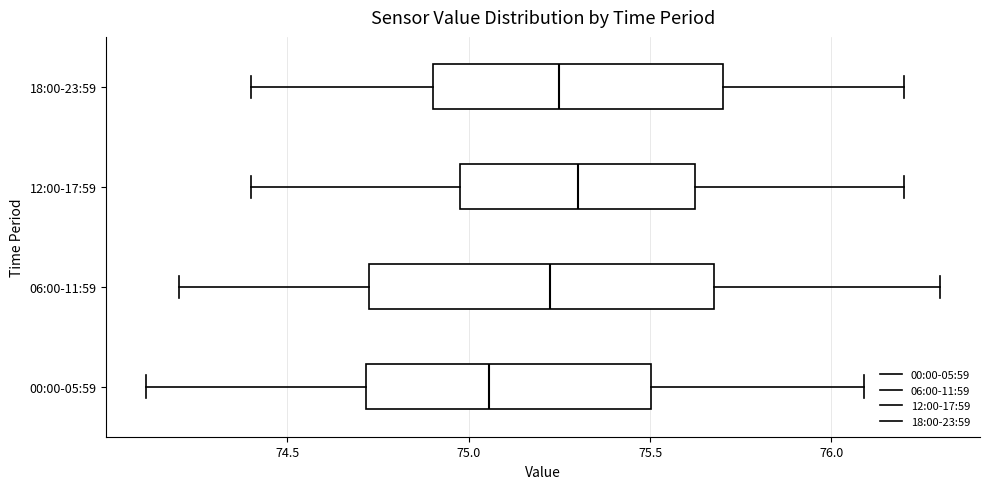

Reading bottom to top, read every box against the x-axis: the position of its median line, the range the box covers, and the ends of its whiskers. The values are not printed on the chart, so give them approximately, as read against the axis.

00:00-05:59: median 75.05, box 74.70 to 75.50, whiskers 74.10 to 76.10
06:00-11:59: median 75.25, box 74.75 to 75.70, whiskers 74.20 to 76.30
12:00-17:59: median 75.30, box 75.00 to 75.65, whiskers 74.40 to 76.20
18:00-23:59: median 75.25, box 74.90 to 75.70, whiskers 74.40 to 76.20